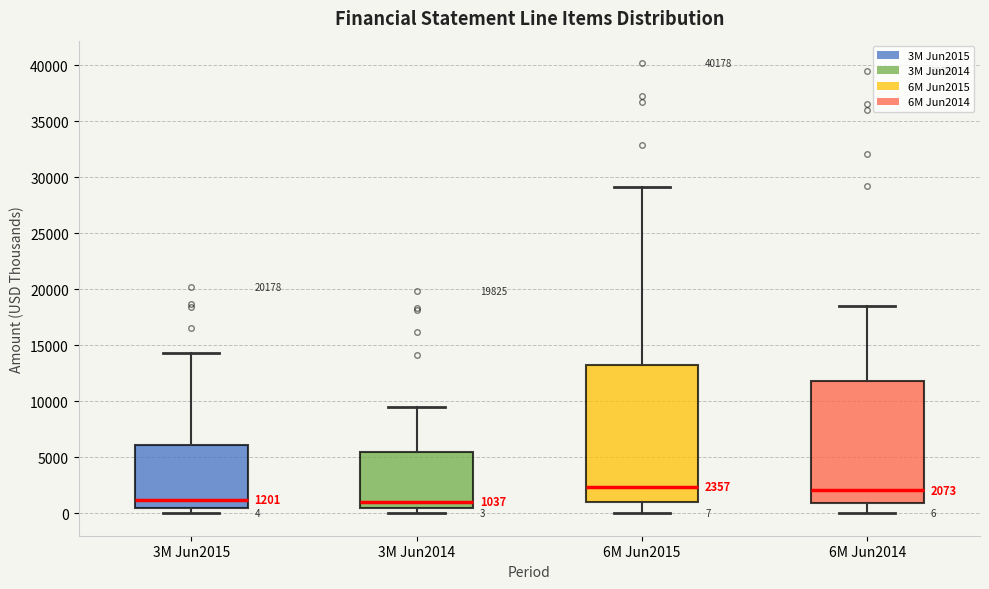

Comparing the boxes themselves (not the whiskers), which one is the tallest?

6M Jun2015